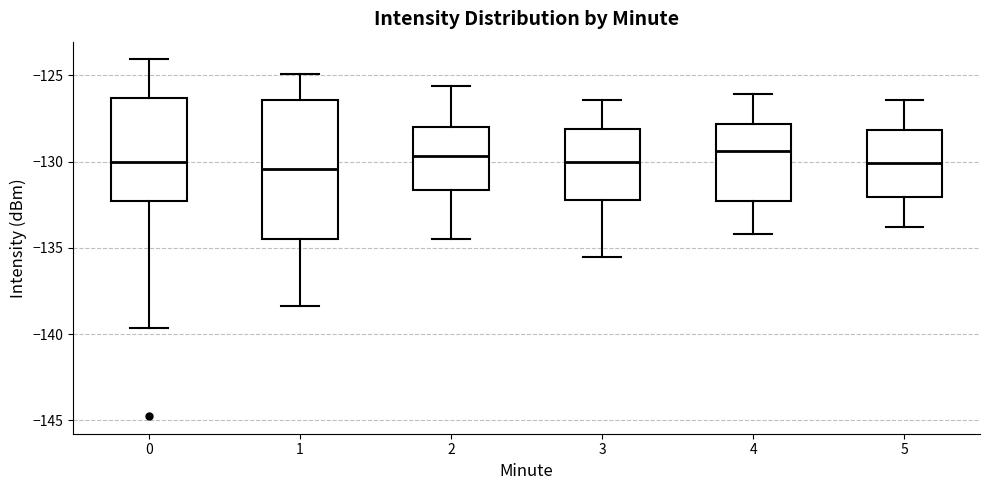

Reading left to right, read every box against the y-axis: the position of its median line, the range the box covers, and the ends of its whiskers. The values are not printed on the chart, so give them approximately, as read against the axis.

0: median -130.0, box -132.5 to -126.5, whiskers -139.5 to -124.0
1: median -130.5, box -134.5 to -126.5, whiskers -138.5 to -125.0
2: median -129.5, box -131.5 to -128.0, whiskers -134.5 to -125.5
3: median -130.0, box -132.0 to -128.0, whiskers -135.5 to -126.5
4: median -129.5, box -132.5 to -128.0, whiskers -134.0 to -126.0
5: median -130.0, box -132.0 to -128.0, whiskers -134.0 to -126.5